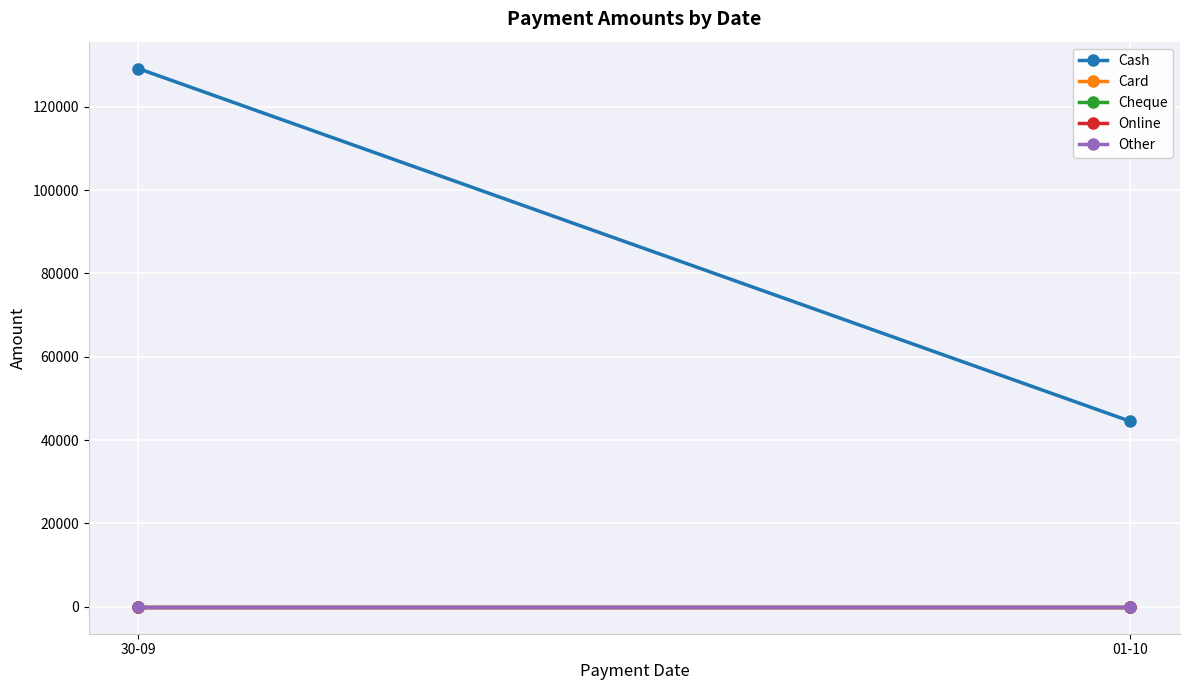

At how many categories does at least one series exceed 23054?

2